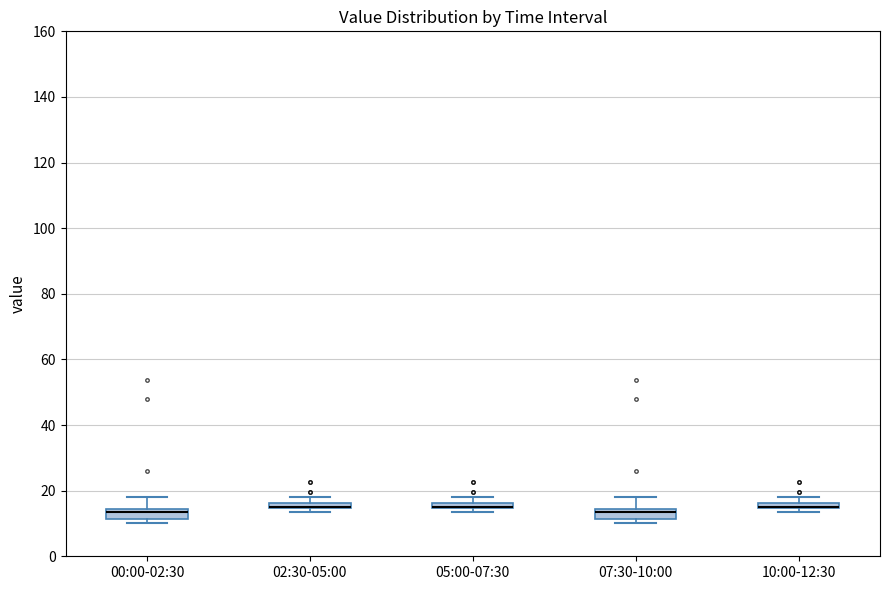

Where is the lower edge of the box for 05:00-07:30 on the y-axis? The values are not printed on the chart, so give them approximately, as read against the axis.

14